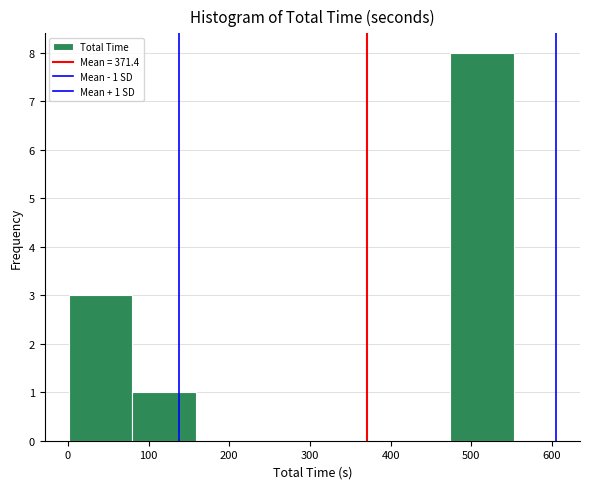

Over which range of the x-axis is the bar tallest?

470 to 550